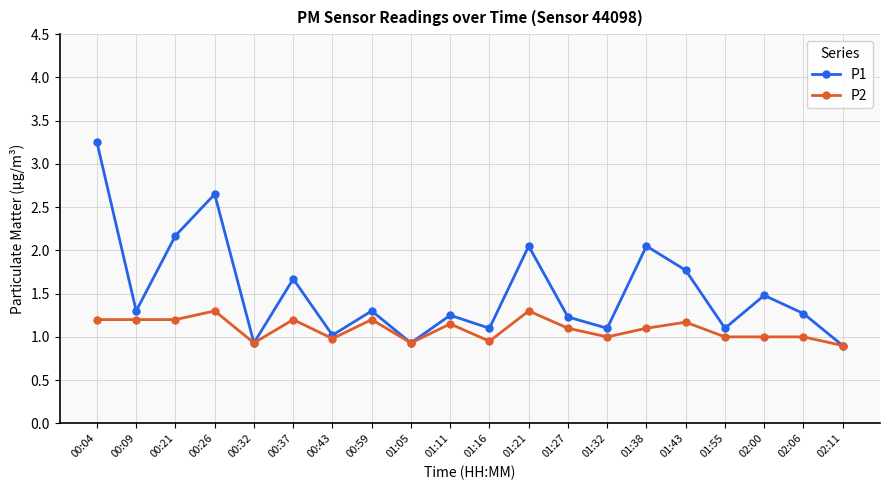

What is the difference between the second highest and second lowest values in the P1 series?

1.7